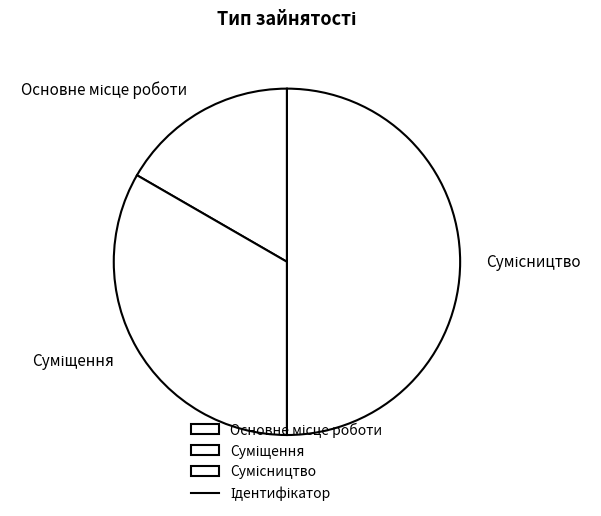

To the nearest percent, what is the difference between the largest and smallest slice percentages?

33%